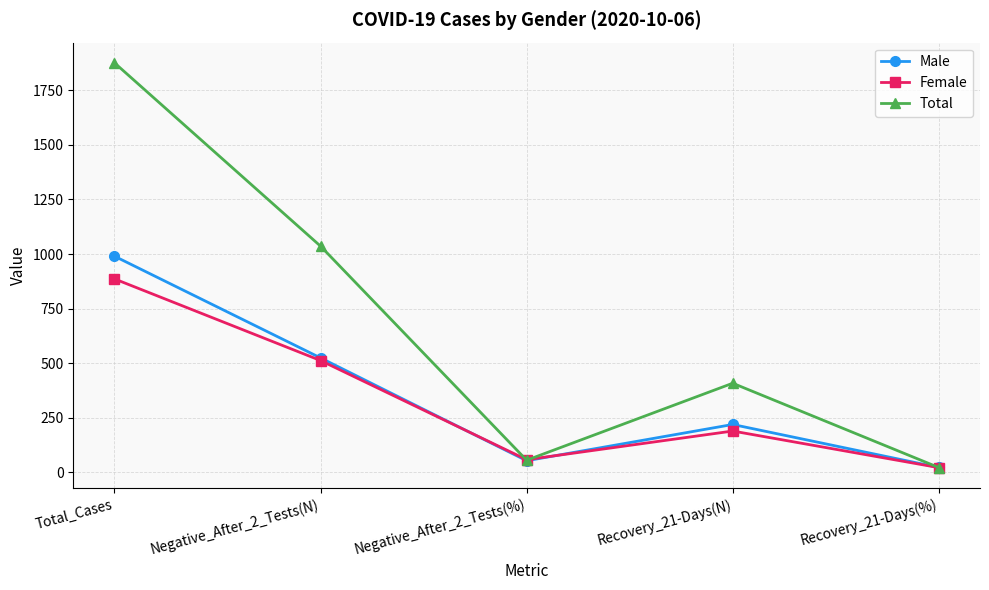

Is the value of Male at Recovery_21-Days(N) greater than the value of Female at Negative_After_2_Tests(N)?

No